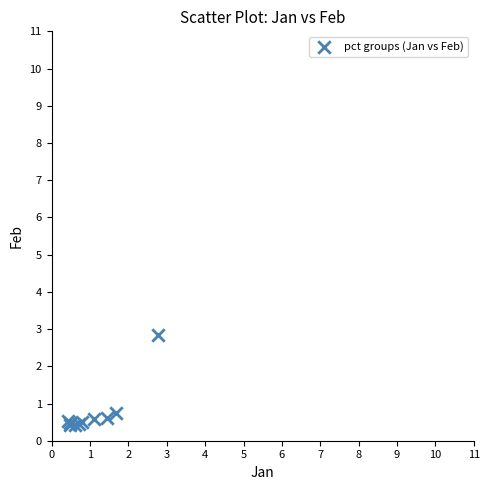

What Y value in the scatter plot is closest to 1?

0.8